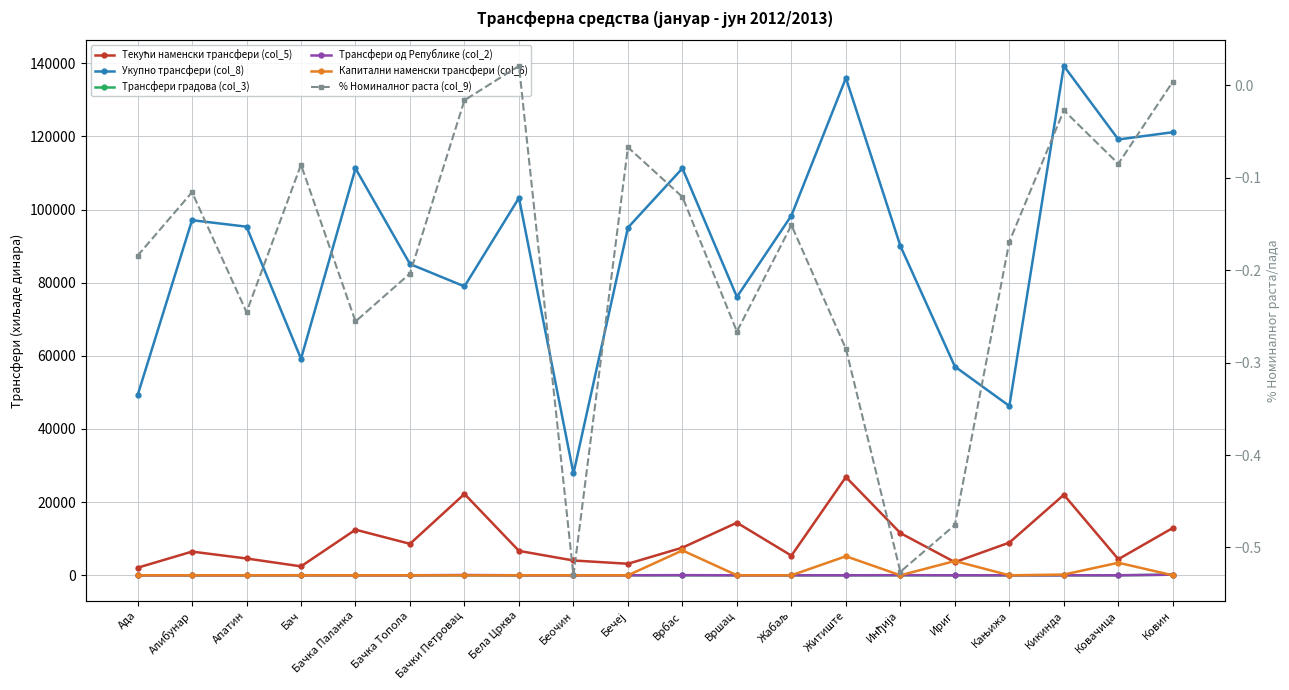

At which category does Текући наменски трансфери (col_5) reach its first local peak?

Алибунар